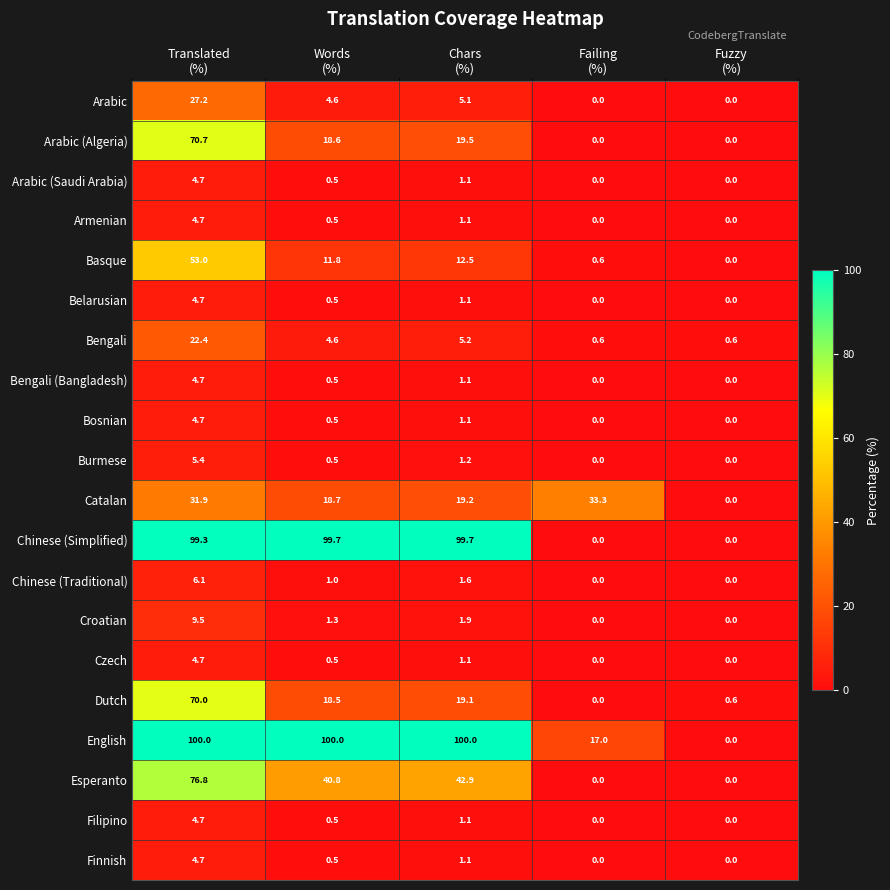

At how many categories does at least one series exceed 26?

4